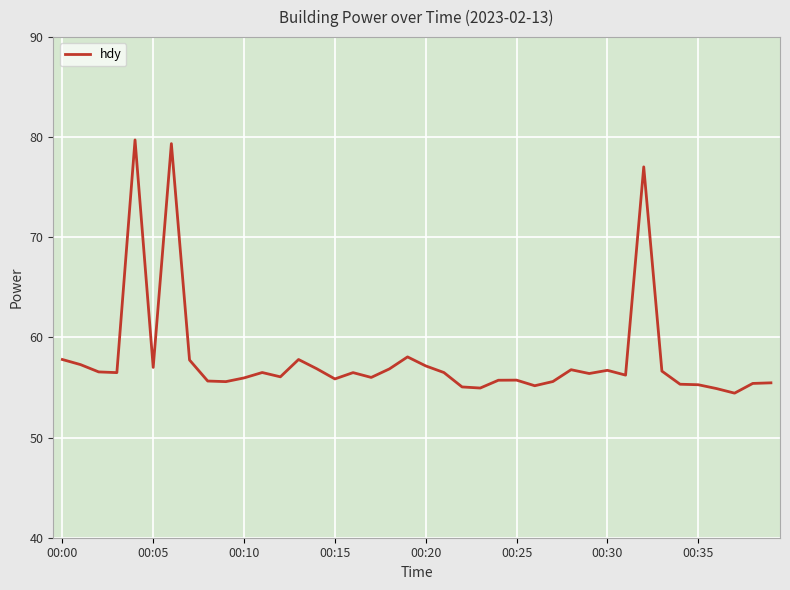

What is the difference between the maximum and minimum values?

25.3